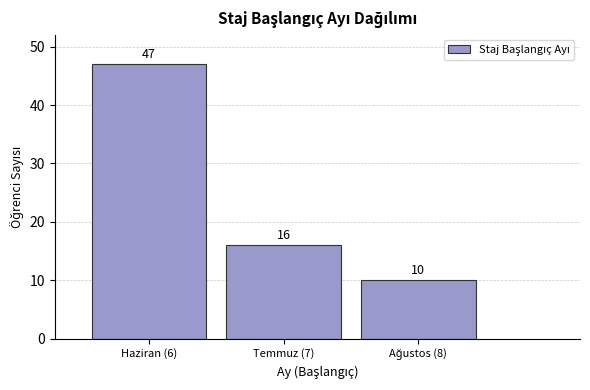

Reading right to left, extract all data points from this chart.

10	16	47